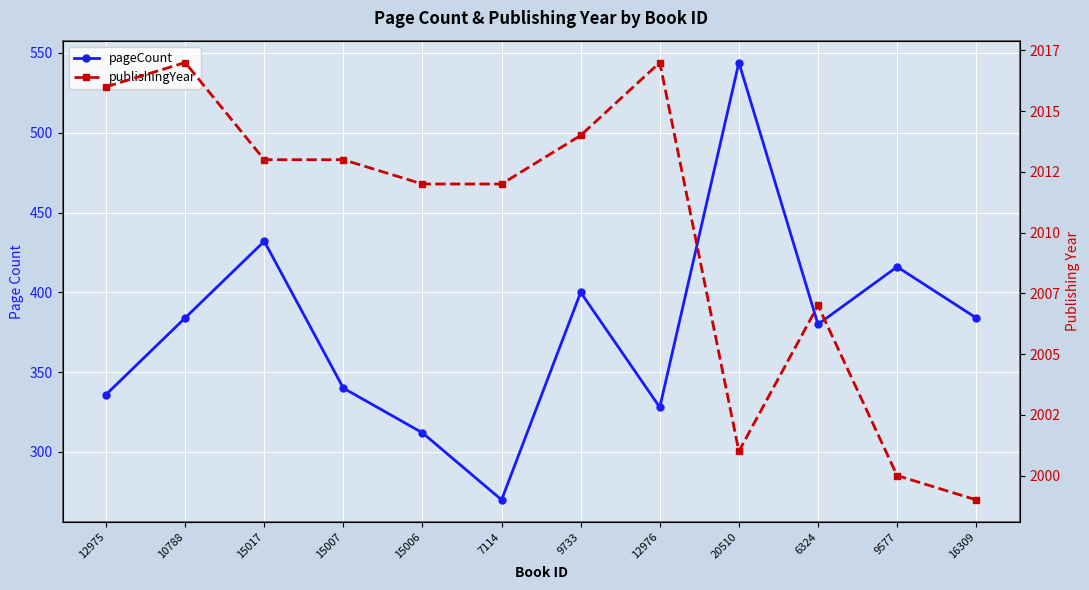

How many categories are shown in the chart?

12